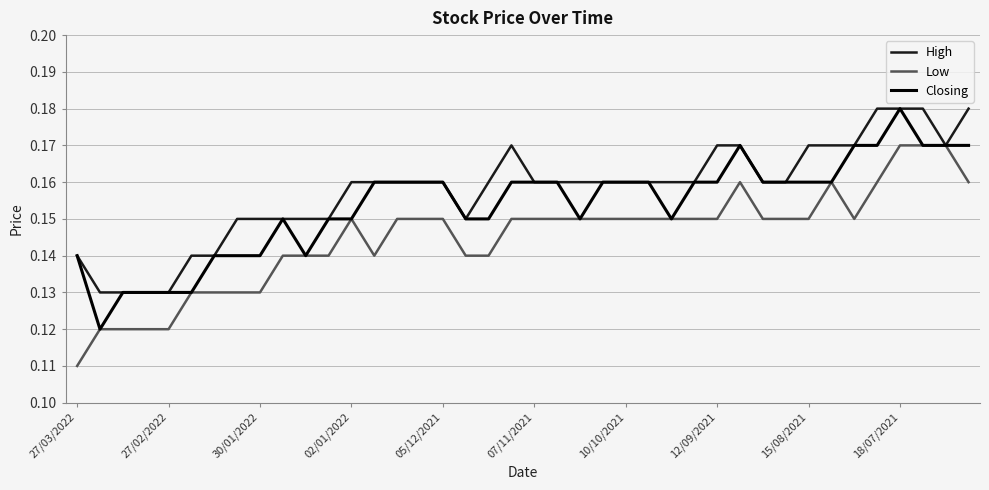

List the series in order of their overall mean, highest first.

High, Closing, Low